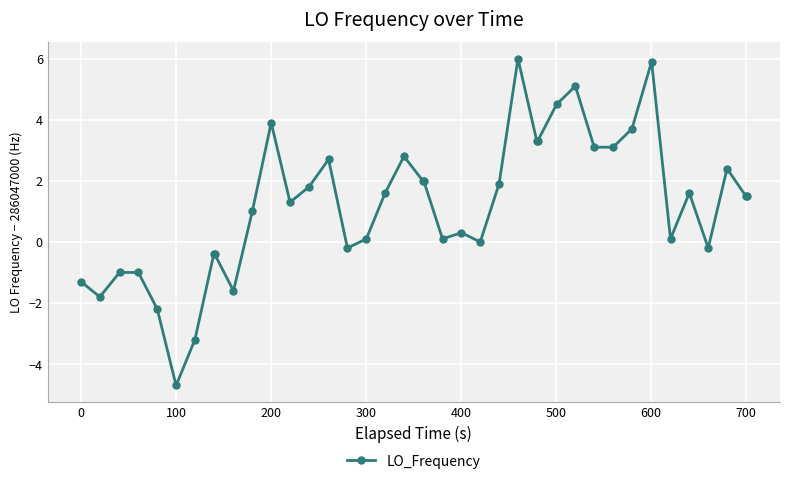

What is the sum of all values?

48.6